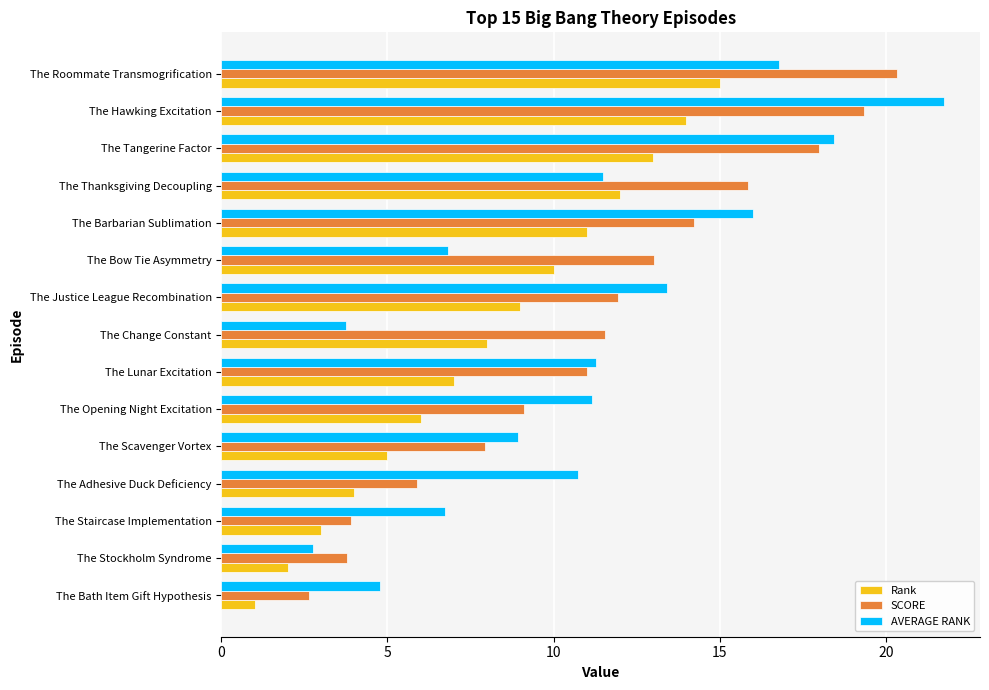

At The Change Constant, list the series in order from smallest to largest.

AVERAGE RANK, Rank, SCORE